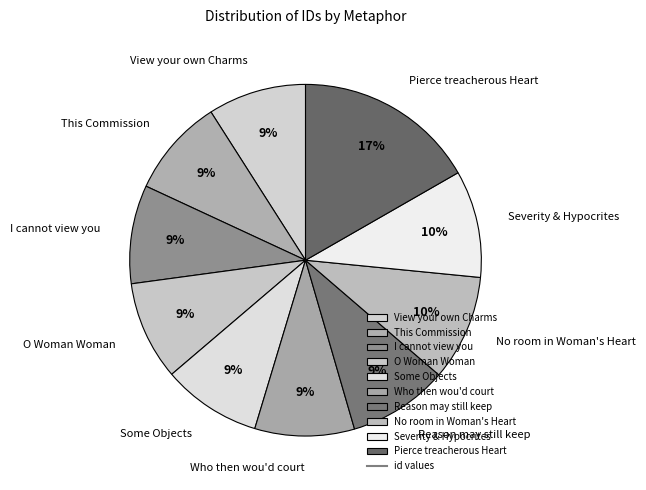

To the nearest percent, what percentage of the pie is Pierce treacherous Heart?

17%